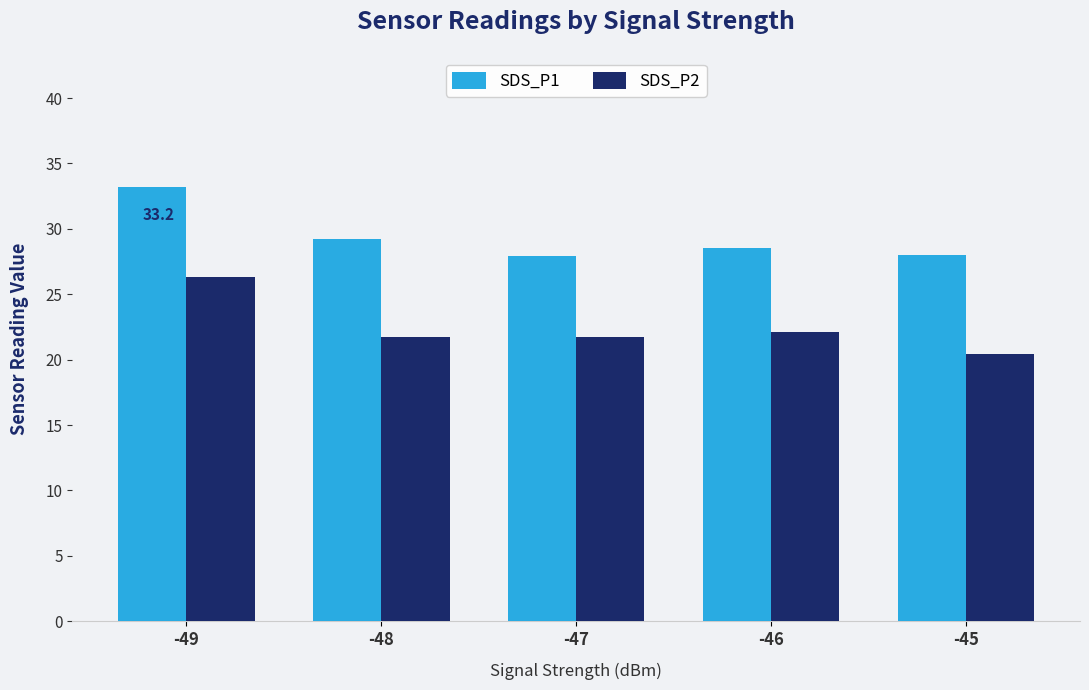

Which series has the largest total across all categories?

SDS_P1